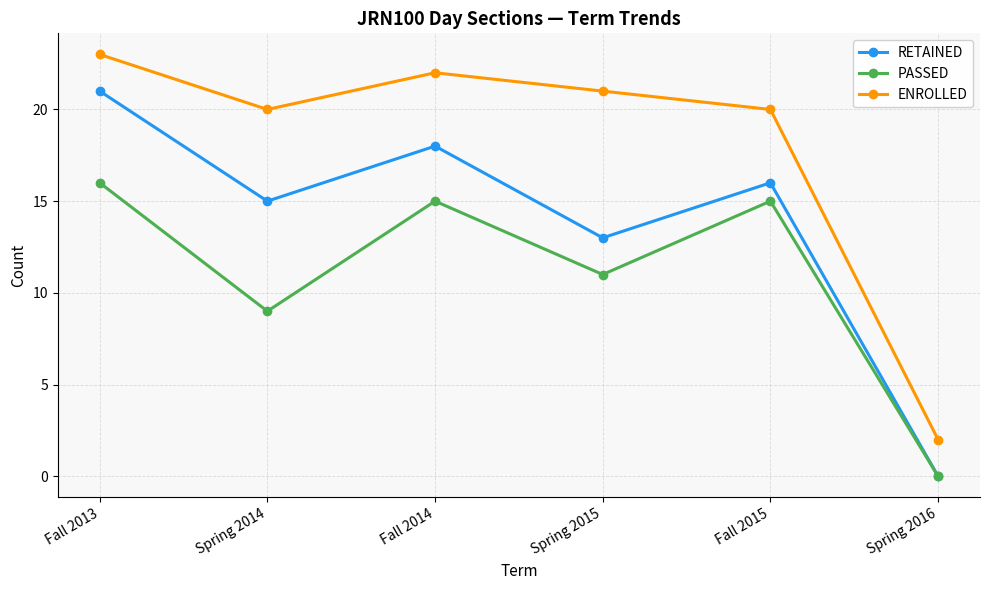

Is it true that ENROLLED equals 20 at Spring 2014?

True